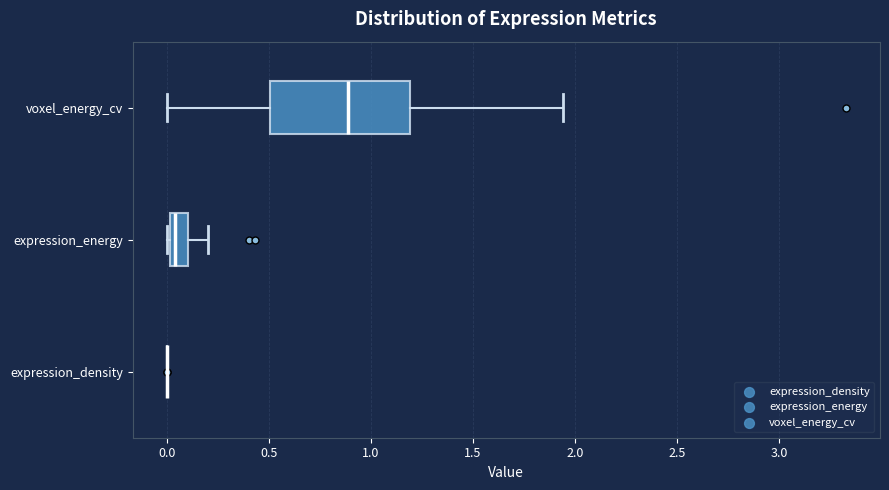

Which box is the widest, from its left edge to its right edge?

voxel_energy_cv